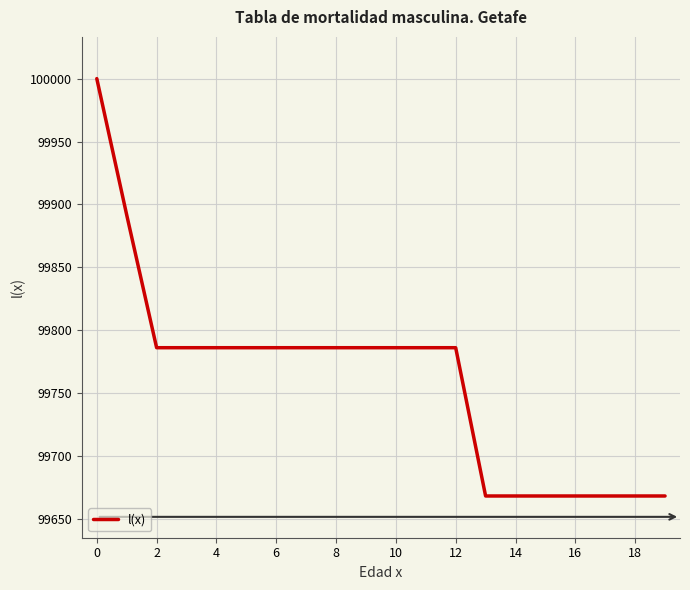

What is the minimum value shown in the chart?

99668.4